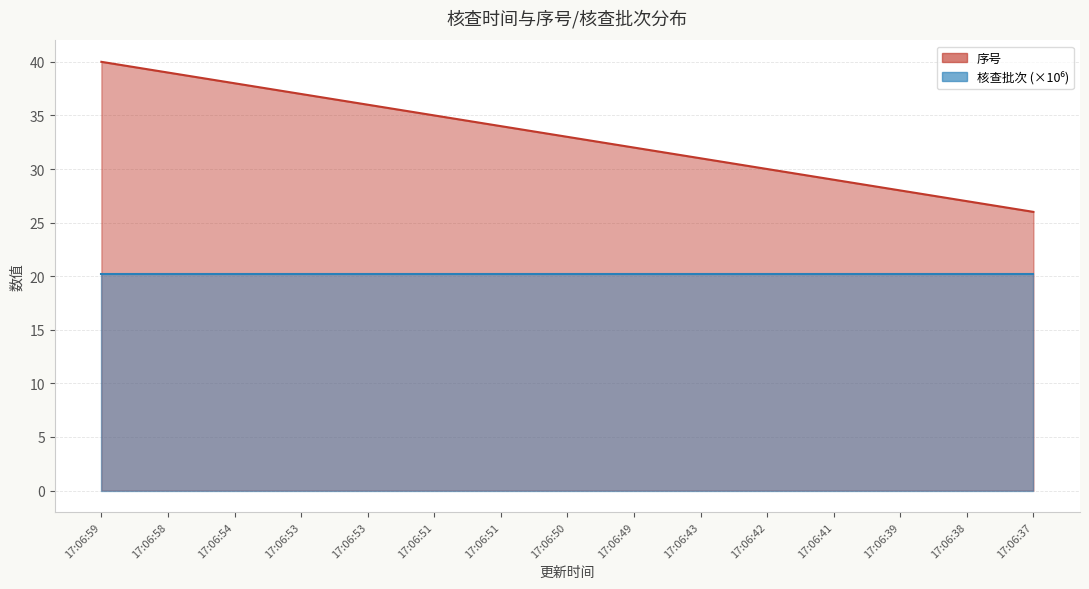

What is the greatest value displayed?

40